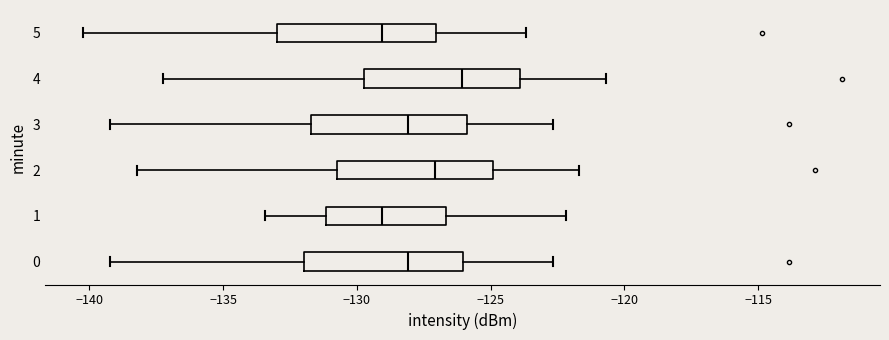

Reading bottom to top, read every box against the x-axis: the position of its median line, the range the box covers, and the ends of its whiskers. The values are not printed on the chart, so give them approximately, as read against the axis.

0: median -128.0, box -132.0 to -126.0, whiskers -139.0 to -122.5
1: median -129.0, box -131.0 to -126.5, whiskers -133.5 to -122.0
2: median -127.0, box -130.5 to -125.0, whiskers -138.0 to -121.5
3: median -128.0, box -131.5 to -126.0, whiskers -139.0 to -122.5
4: median -126.0, box -129.5 to -124.0, whiskers -137.0 to -120.5
5: median -129.0, box -133.0 to -127.0, whiskers -140.0 to -123.5